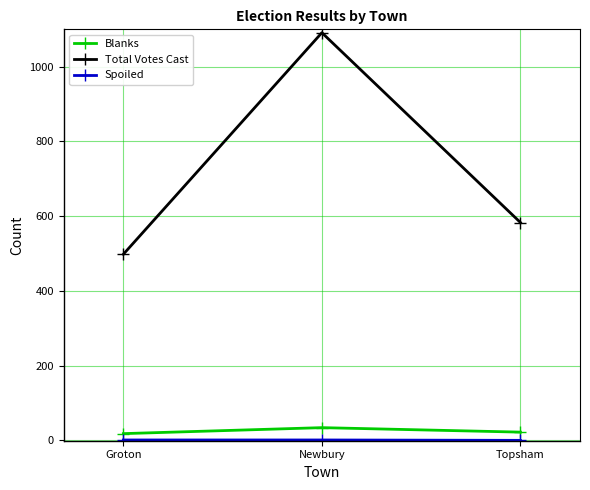

What is the sum of all Blanks values?

74